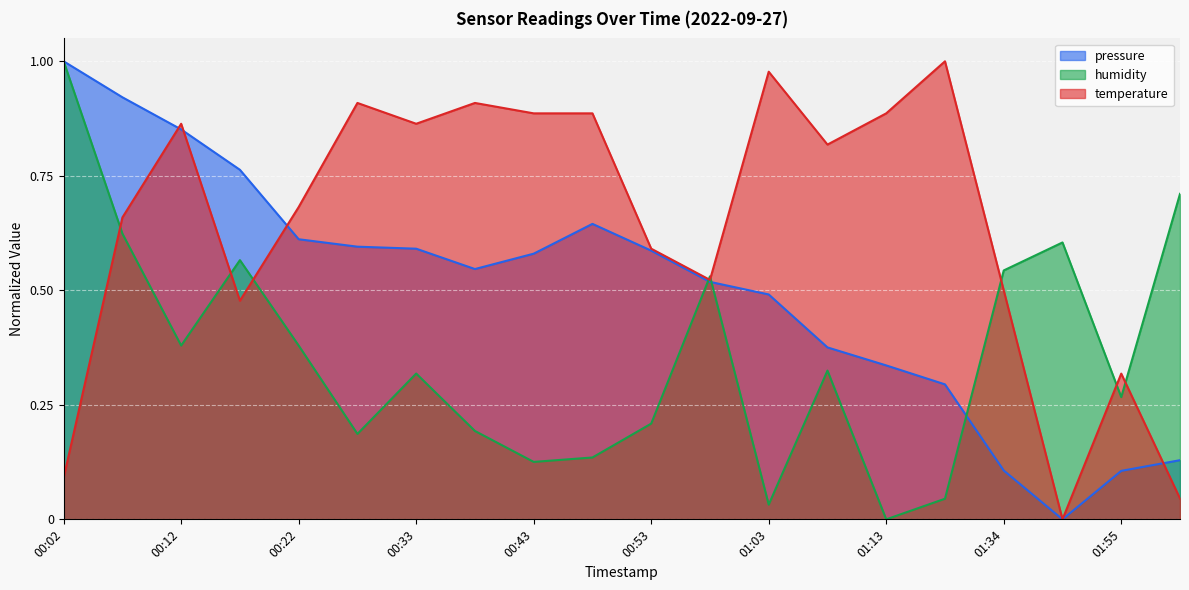

What position from the left is 00:22?

5